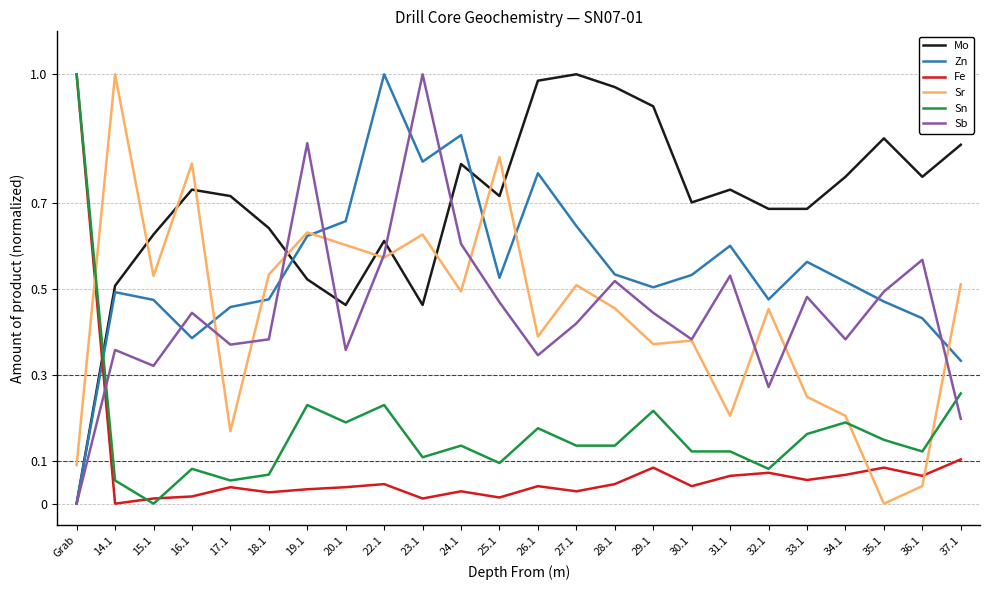

At 25.1, list the series in order from smallest to largest.

Fe, Sn, Sb, Zn, Mo, Sr